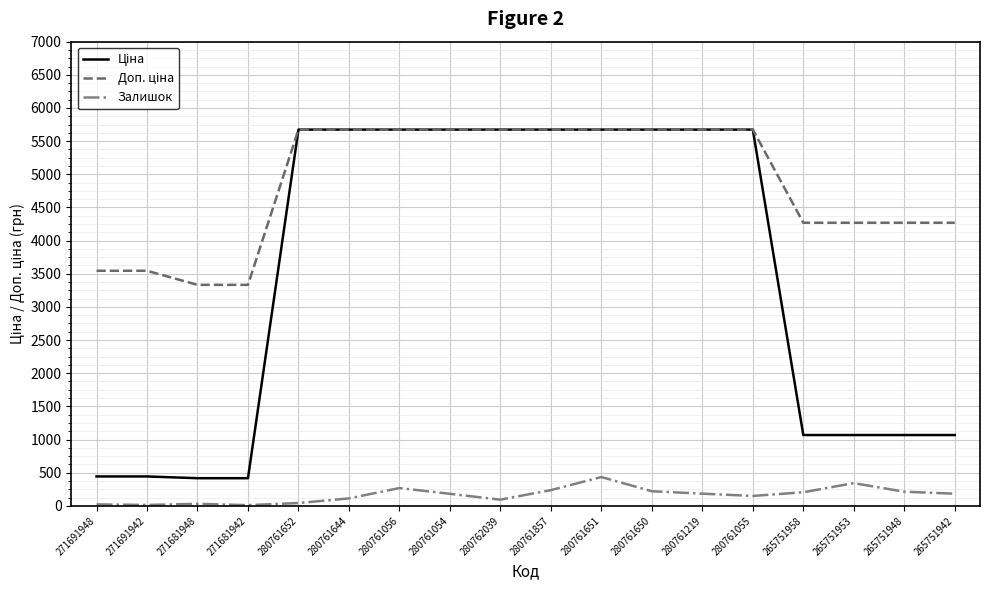

What is the total value across all series at 280761857?

11584.6